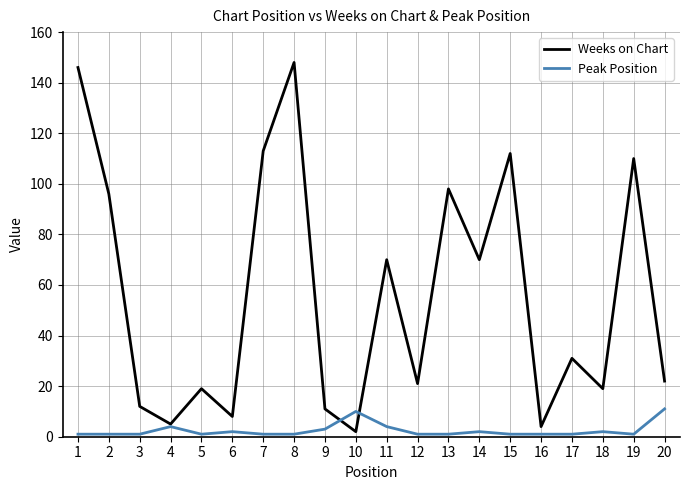

What is the difference between the highest and lowest values at 11?

66